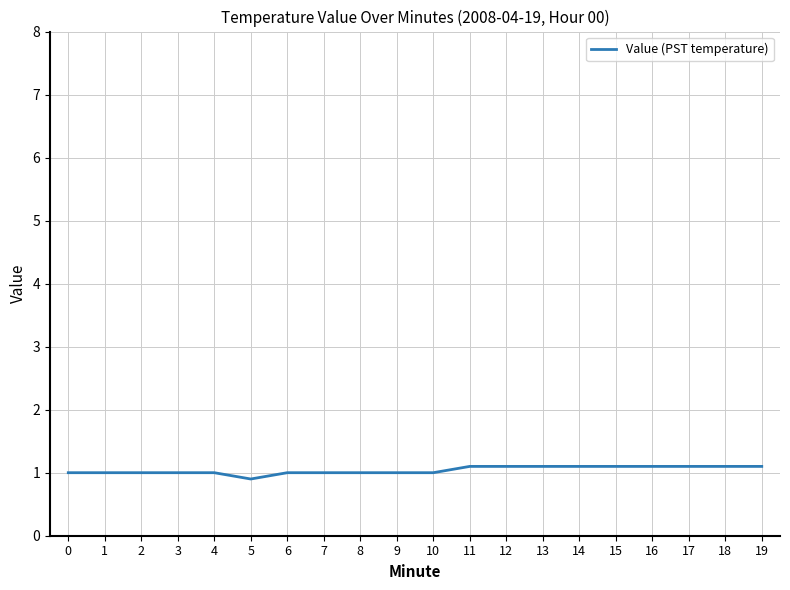

Reading right to left, list all the values displayed in this chart.

1.1	1.1	1.1	1.1	1.1	1.1	1.1	1.1	1.1	1.0	1.0	1.0	1.0	1.0	0.9	1.0	1.0	1.0	1.0	1.0